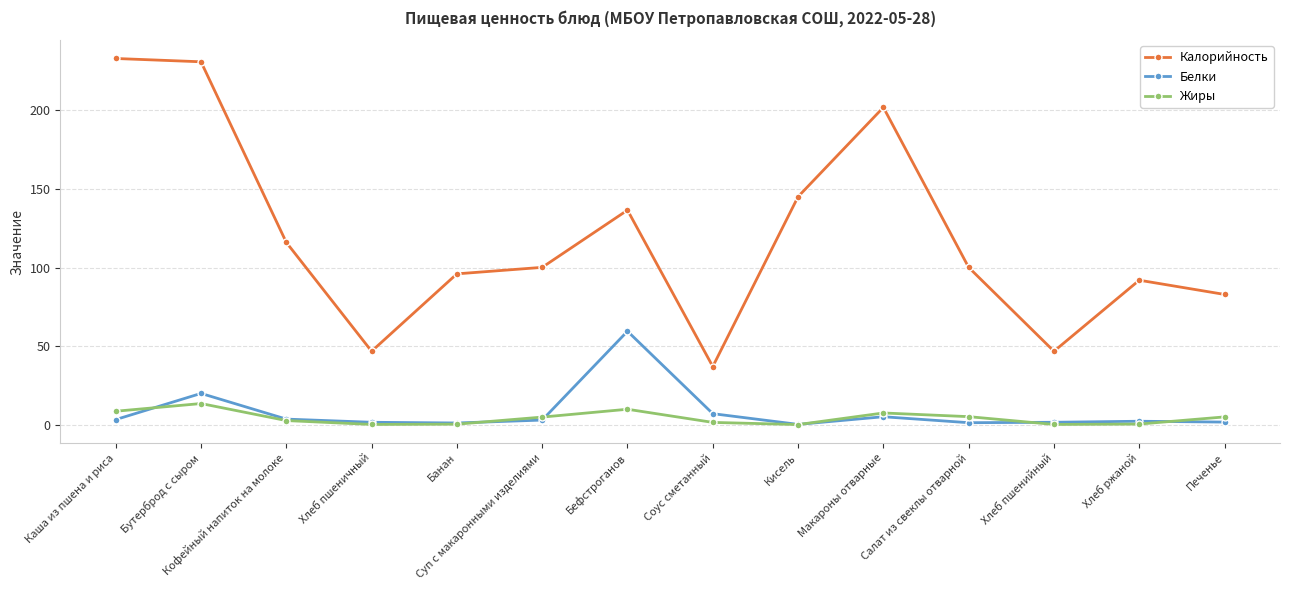

True or false: Жиры and Калорийность cross at least once.

False